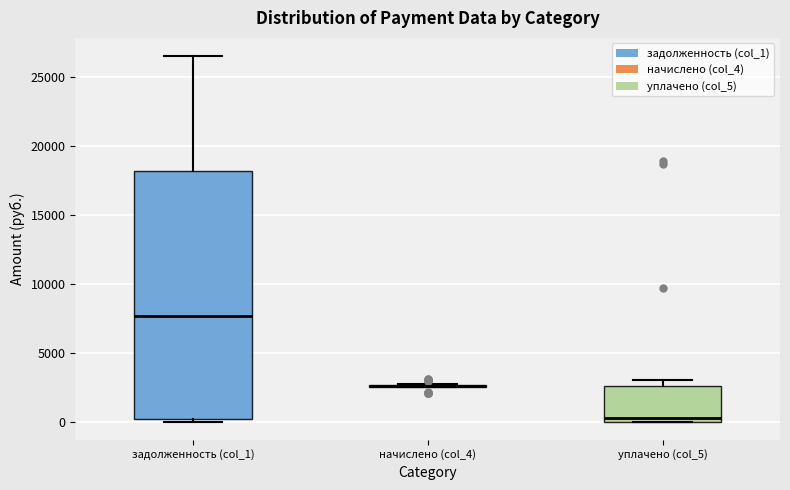

Reading left to right, transcribe this box plot: for each box, give where its median line is, the range the box spans, and where its two whiskers end, as read against the y-axis. The values are not printed on the chart, so give them approximately, as read against the axis.

задолженность (col_1): median 7500, box 0 to 18000, whiskers 0 (just below the box's lower edge) to 26500
начислено (col_4): box collapsed to a line at 2500, whiskers 2500 to 3000
уплачено (col_5): median 0 (just above the box's lower edge), box 0 to 2500, whiskers 0 to 3000